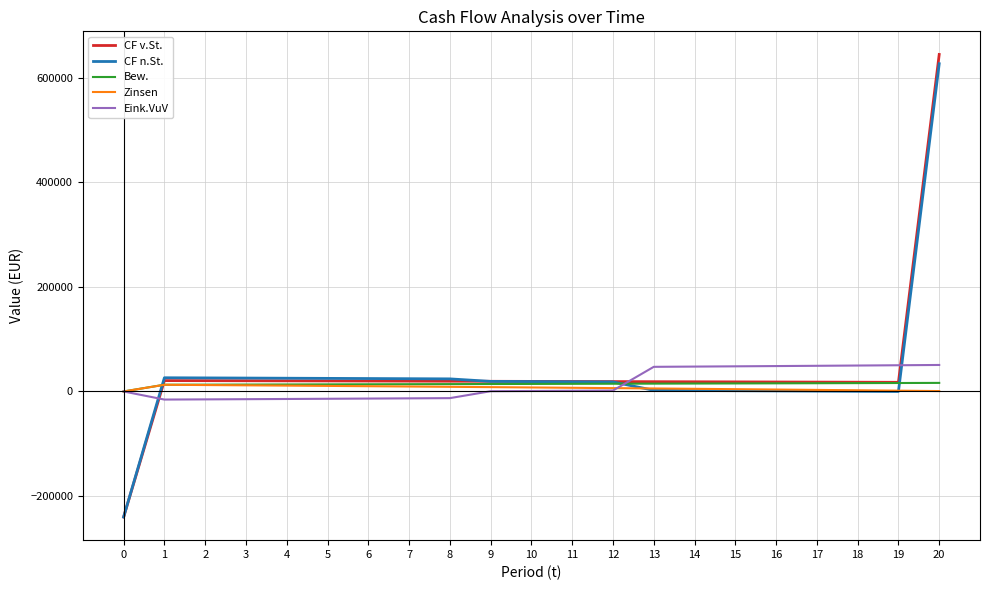

Which series has the widest spread of values?

CF v.St.